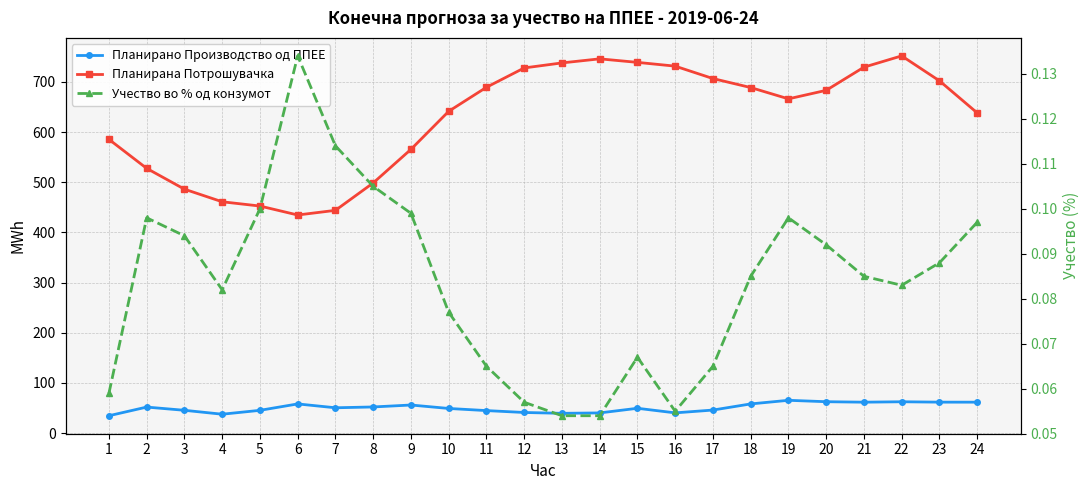

At which category does the chart reach its minimum across all series?

13